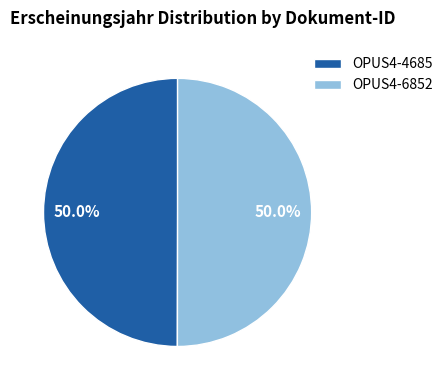

What percentage is the OPUS4-6852 slice, to the nearest percent?

50%